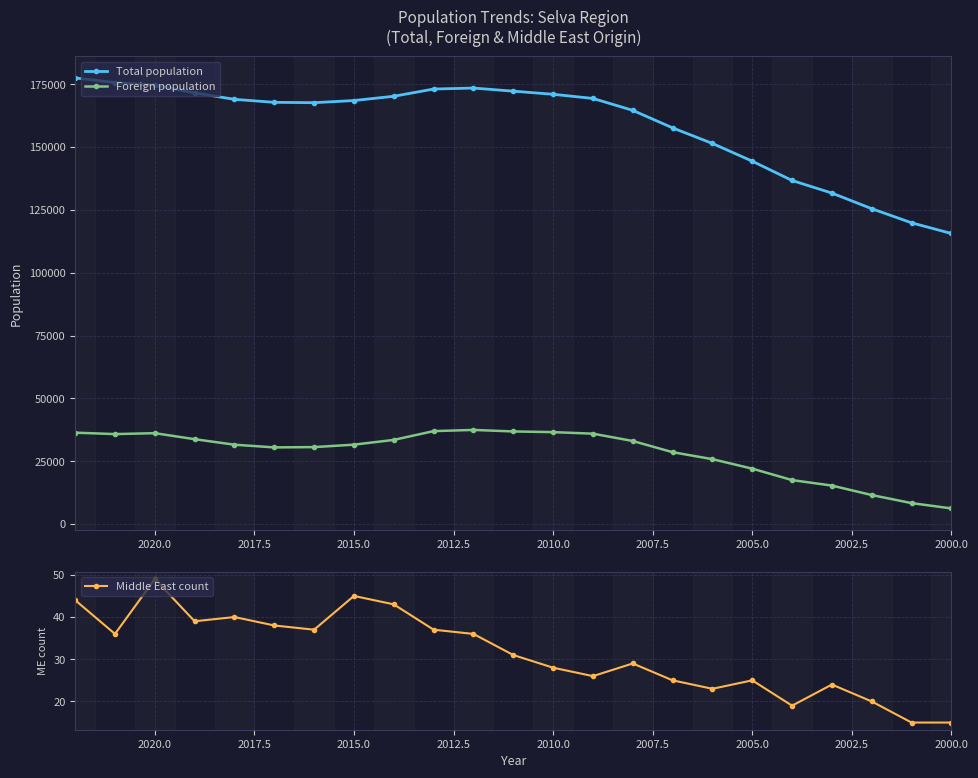

What is the difference between the maximum and minimum values in the Foreign population series?

31232